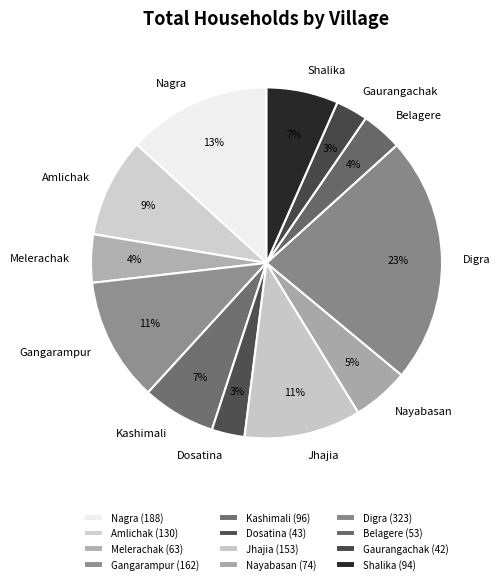

Is it true that Belagere is 4% of the pie?

True